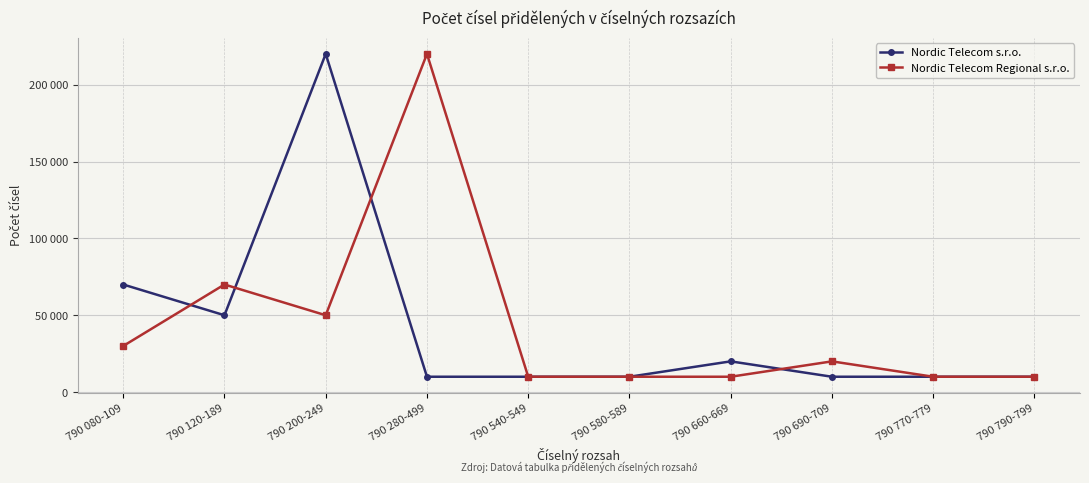

Is this an area chart (filled region under the line)?

No